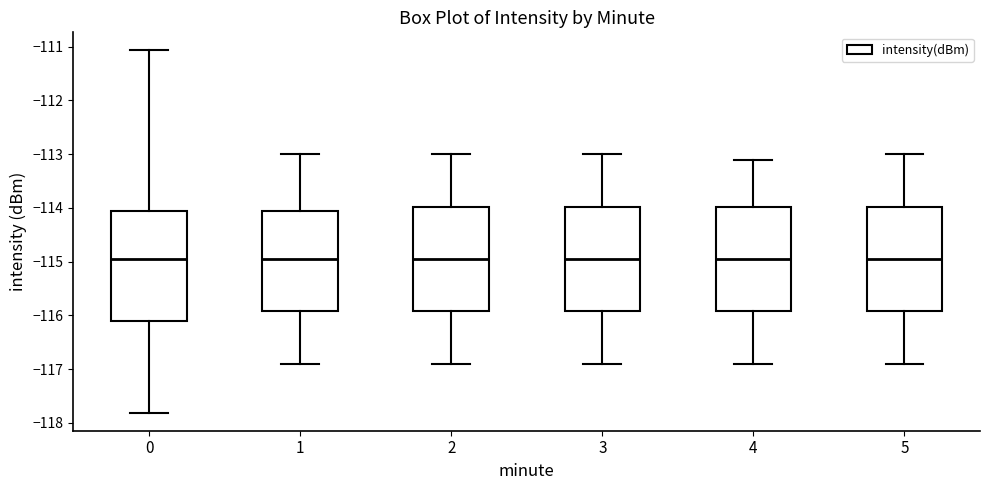

Where does the median line of the box at x = 0 sit on the y-axis? The values are not printed on the chart, so give them approximately, as read against the axis.

-114.9